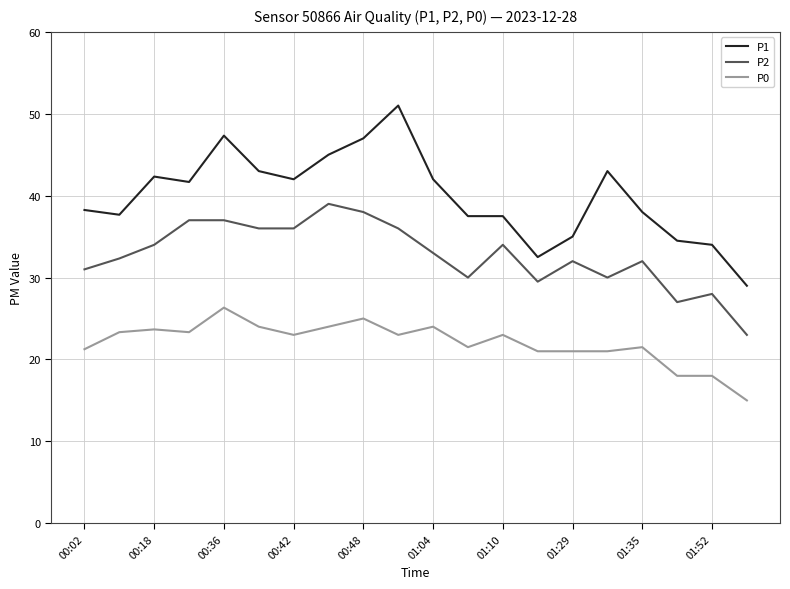

True or false: P0 and P2 cross at least once.

False